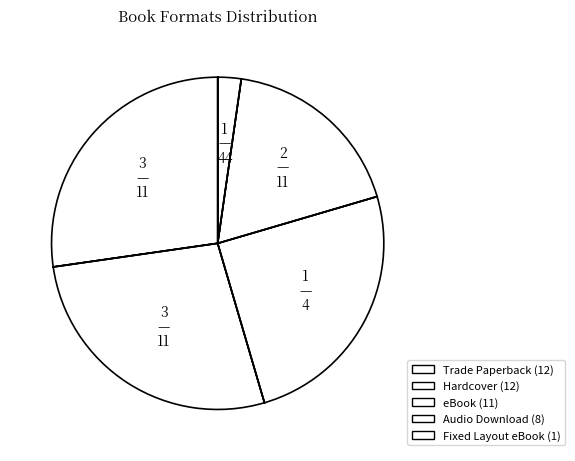

How many segments does this pie chart have?

5